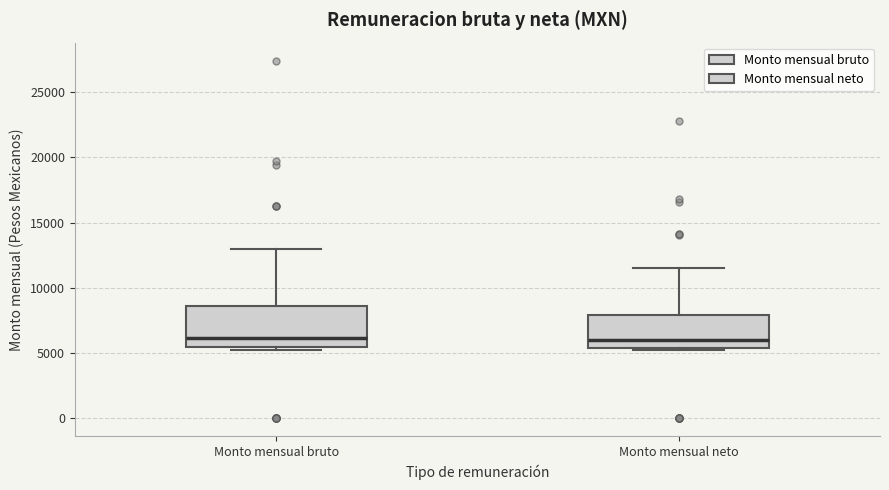

Where is the lower edge of the box for Monto mensual neto on the y-axis? The values are not printed on the chart, so give them approximately, as read against the axis.

5500